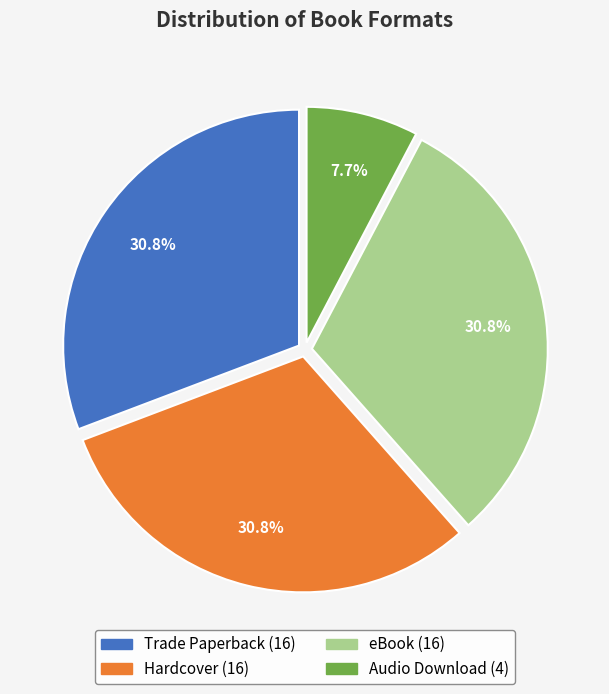

To the nearest percent, what is the difference between the largest and smallest slice percentages?

23%